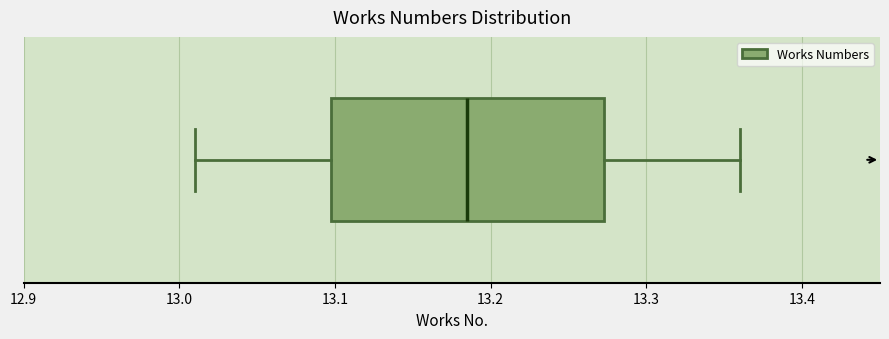

Where does the median line of the box sit on the x-axis? The values are not printed on the chart, so give them approximately, as read against the axis.

13.19